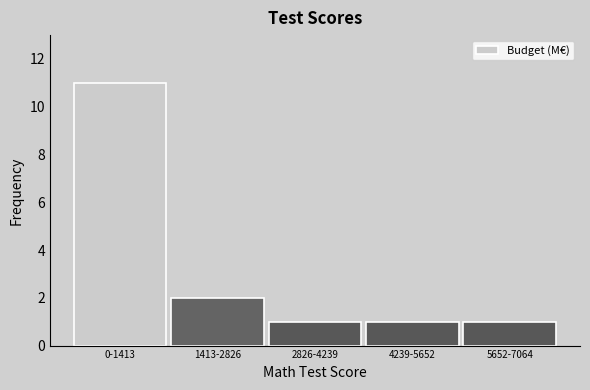

Reading left to right, what are all the values shown in this chart?

11	2	1	1	1